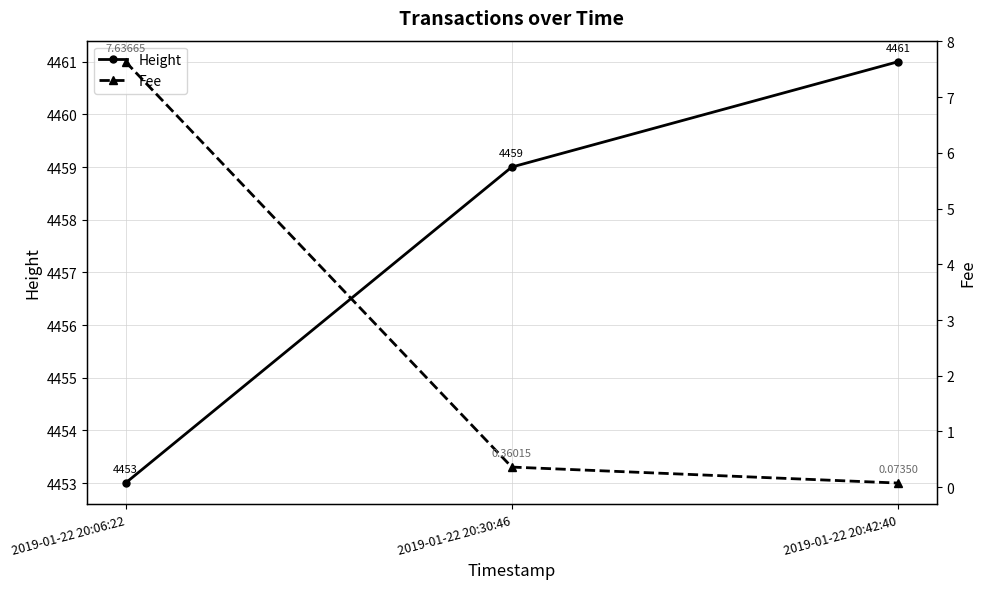

Is it true that Fee equals 0.1 at 2019-01-22 20:42:40?

True